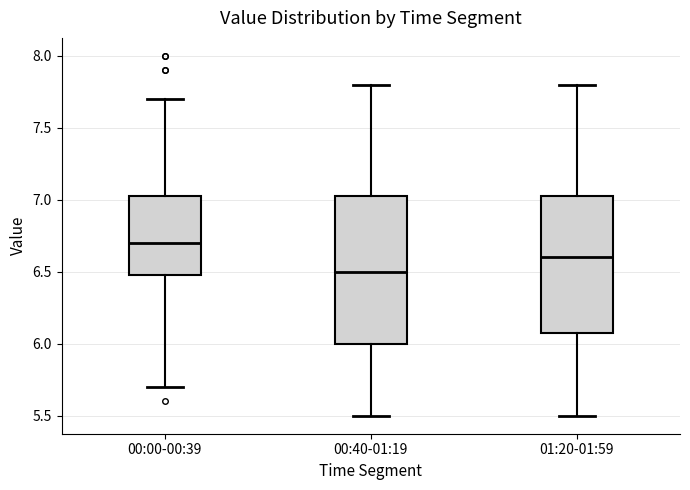

Which box has the highest median line?

00:00-00:39